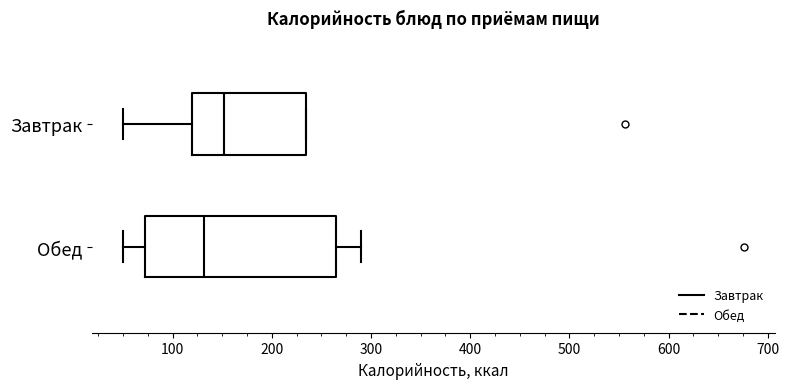

Reading bottom to top, read every box against the x-axis: the position of its median line, the range the box covers, and the ends of its whiskers. The values are not printed on the chart, so give them approximately, as read against the axis.

Обед: median 130, box 70 to 270, whiskers 50 to 290
Завтрак: median 150, box 120 to 230, whiskers 50 to 230